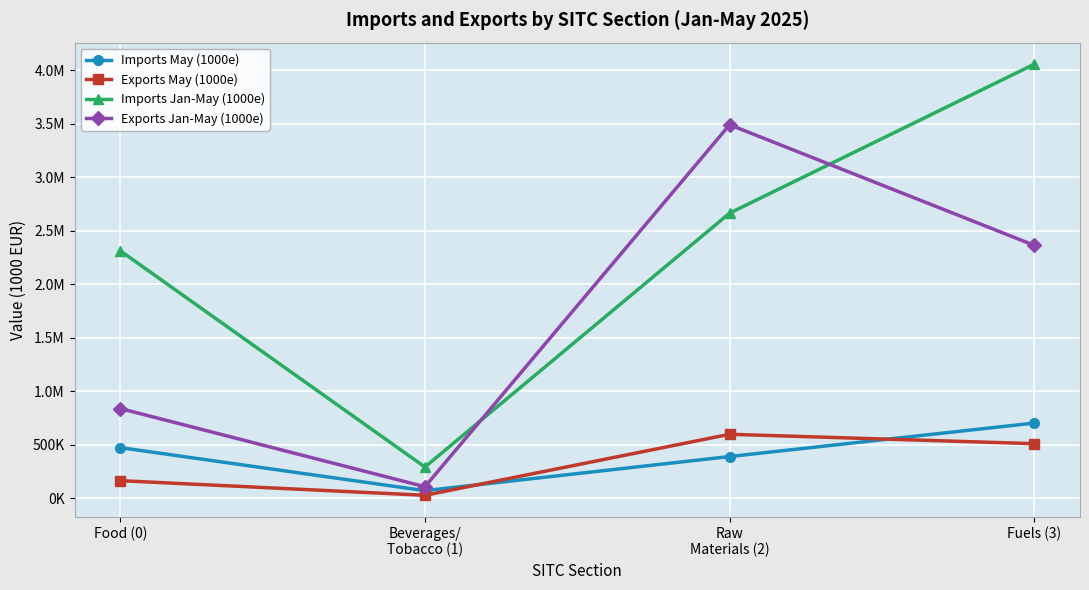

What are all the series names shown in the legend?

Imports May (1000e), Exports May (1000e), Imports Jan-May (1000e), Exports Jan-May (1000e)